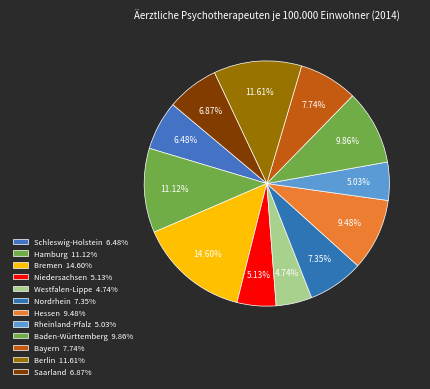

How many segments does this pie chart have?

12